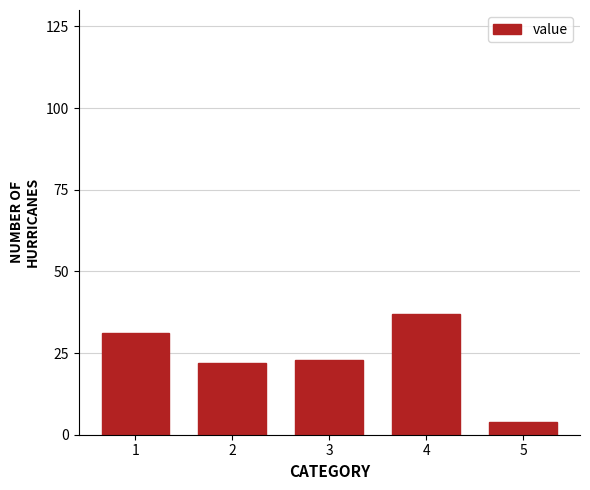

Reading right to left, what are all the values shown in this chart?

5=4	4=37	3=23	2=22	1=31